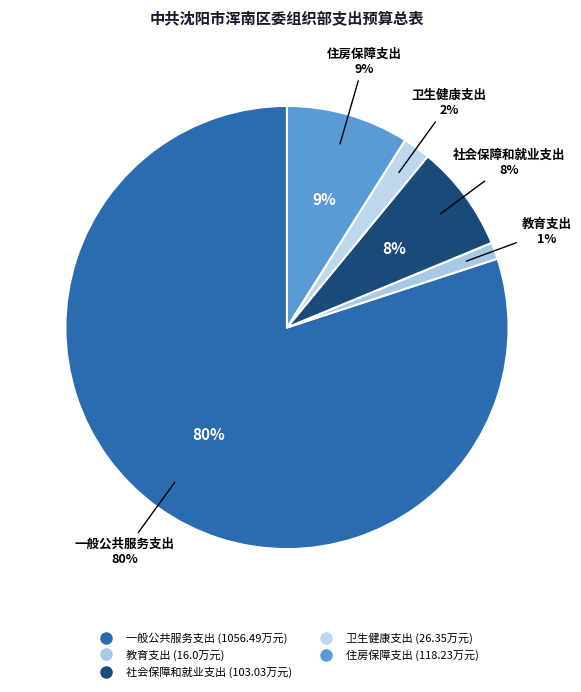

Is it true that 教育支出 is 9% of the pie?

False